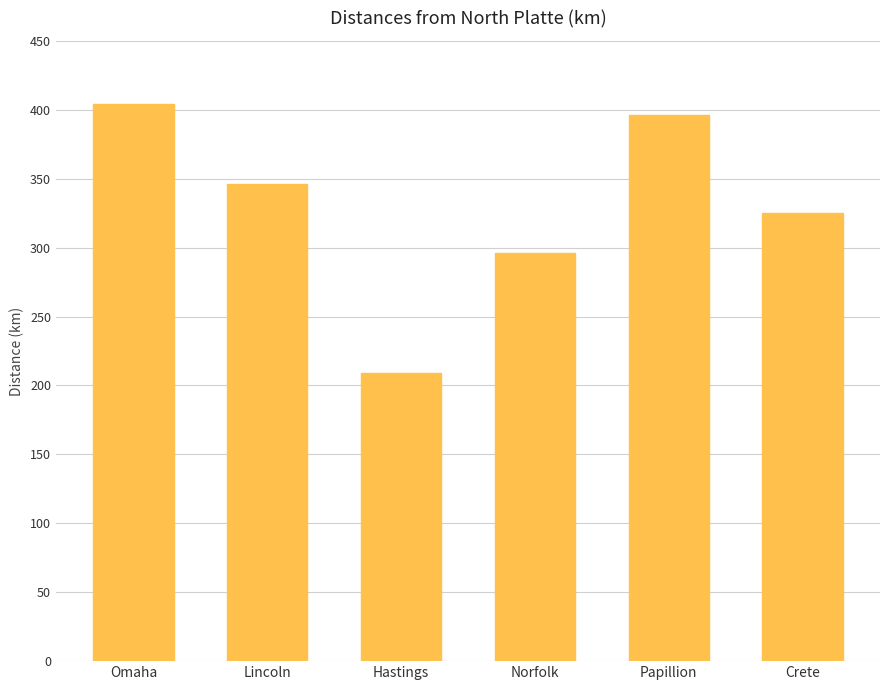

What is the sum of the values at Omaha and Lincoln?

750